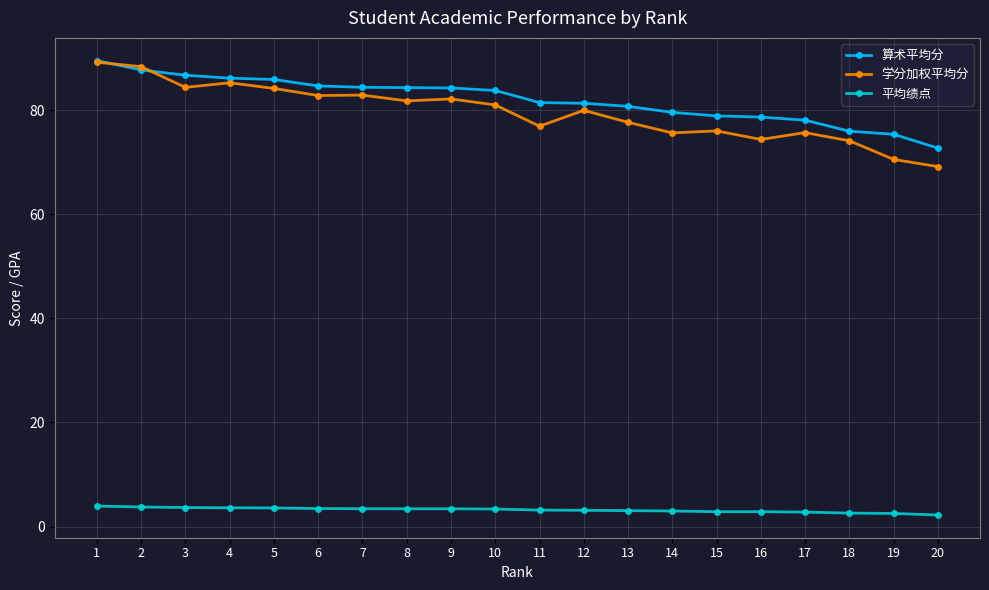

Which series has the largest range (max minus min)?

学分加权平均分